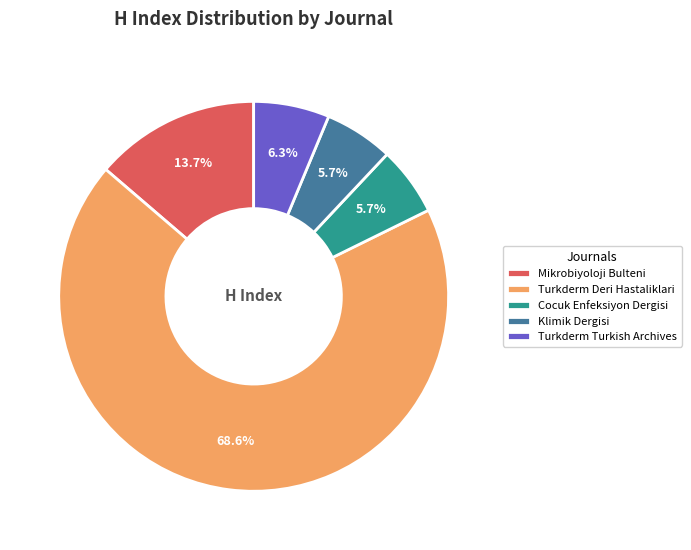

To the nearest percent, what percentage of the pie is Mikrobiyoloji Bulteni?

14%